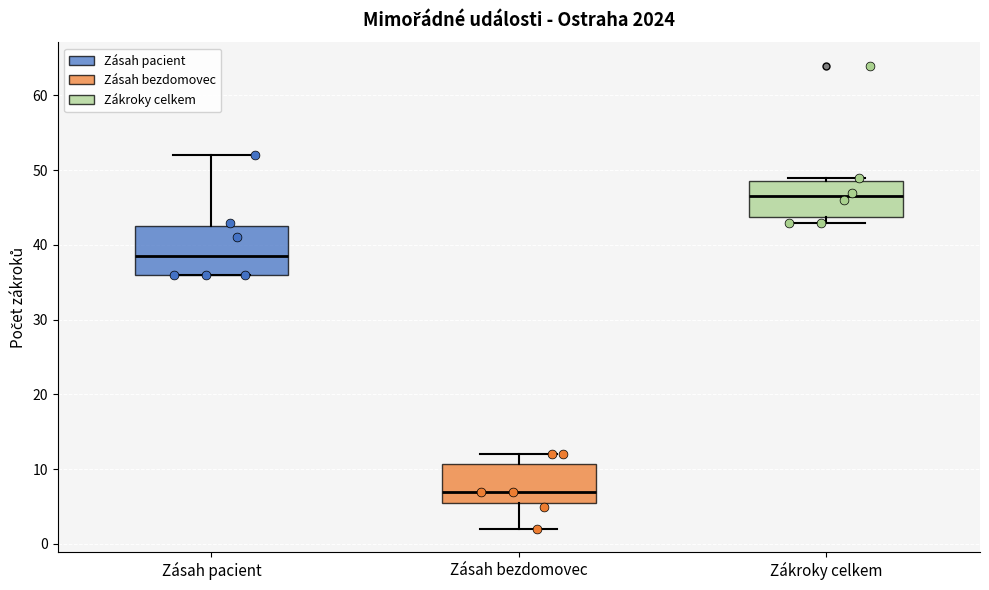

Which box's median line is the highest?

Zákroky celkem